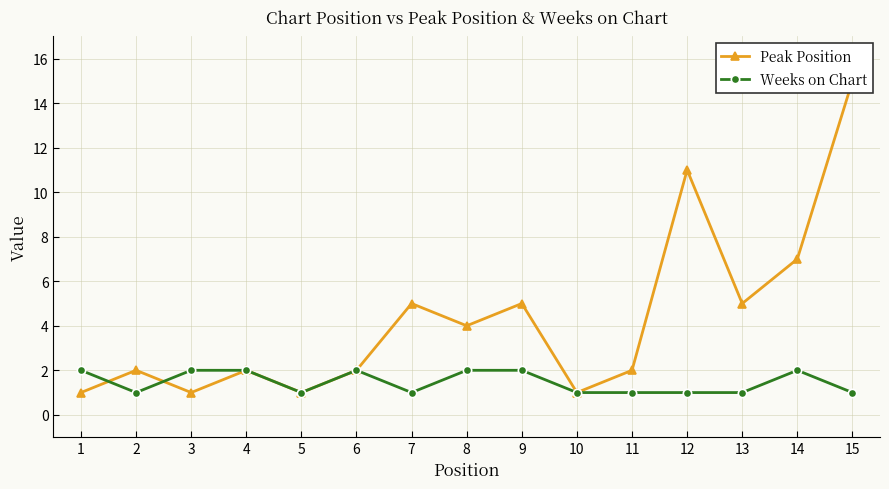

How many times do Weeks on Chart and Peak Position cross each other?

2